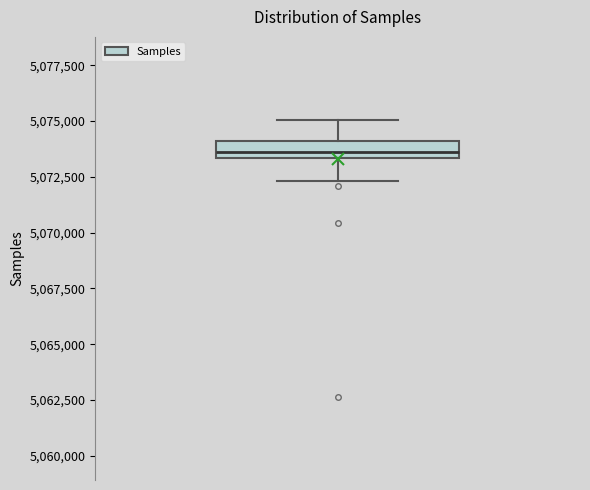

Where does the lower whisker of the box end on the y-axis? The values are not printed on the chart, so give them approximately, as read against the axis.

5072500